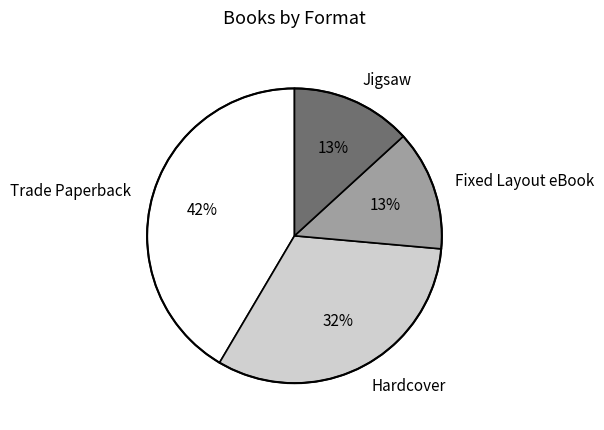

Which slice is the largest?

Trade Paperback